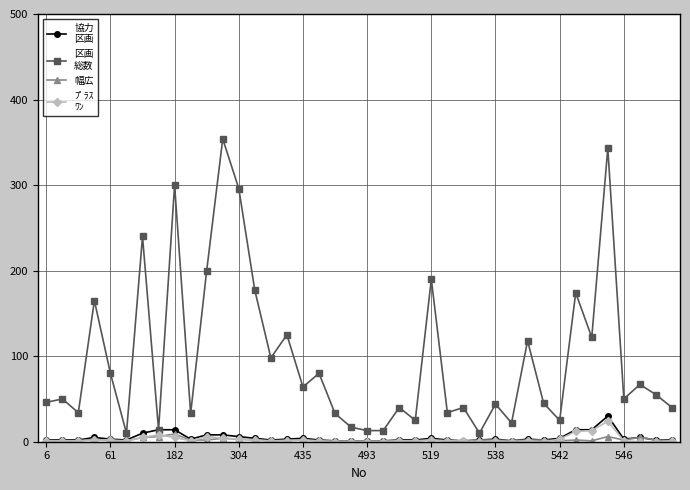

What is the greatest value displayed?

354